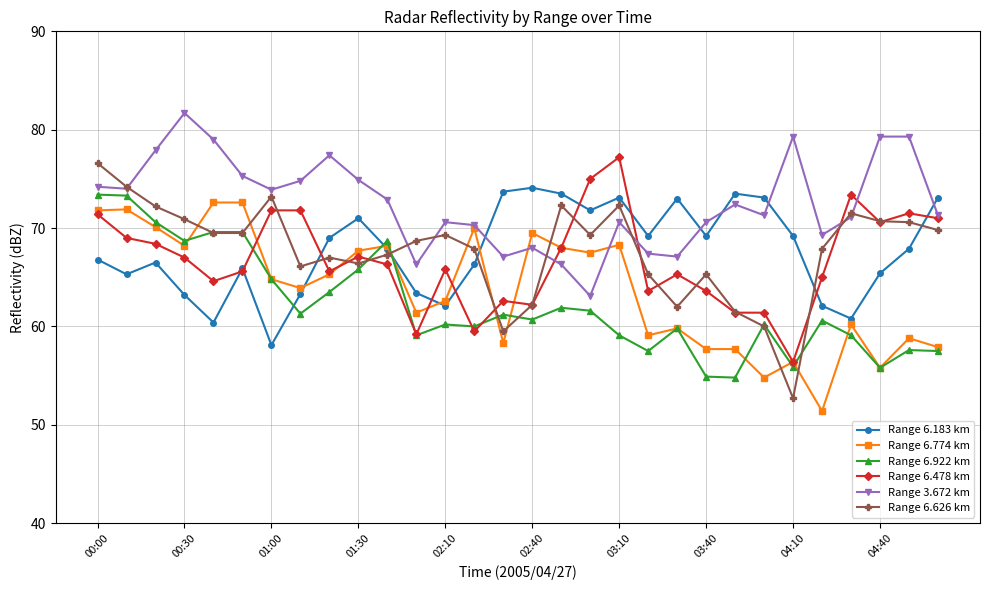

True or false: Range 6.774 km has more than 0 interior local peaks.

True